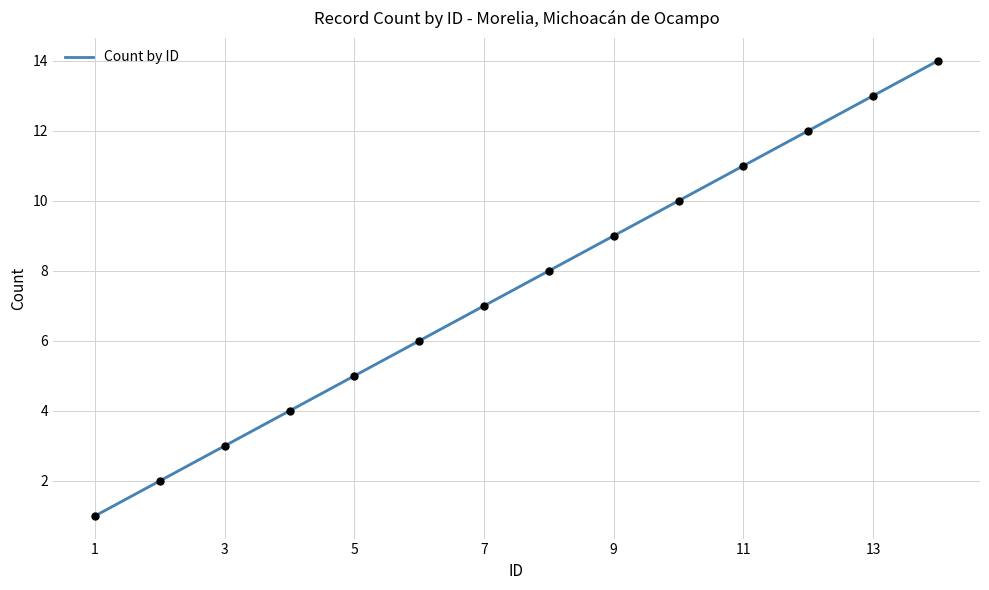

What is the maximum value shown in the chart?

14.0